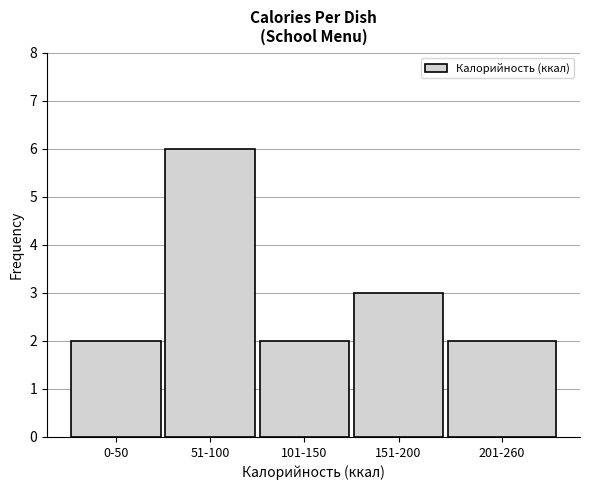

Reading left to right, what are all the values shown in this chart?

2	6	2	3	2